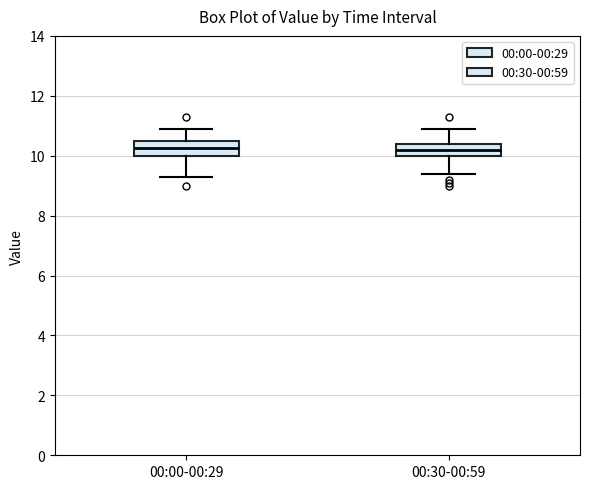

Where does the median line of the box for 00:30-00:59 sit on the y-axis? The values are not printed on the chart, so give them approximately, as read against the axis.

10.2